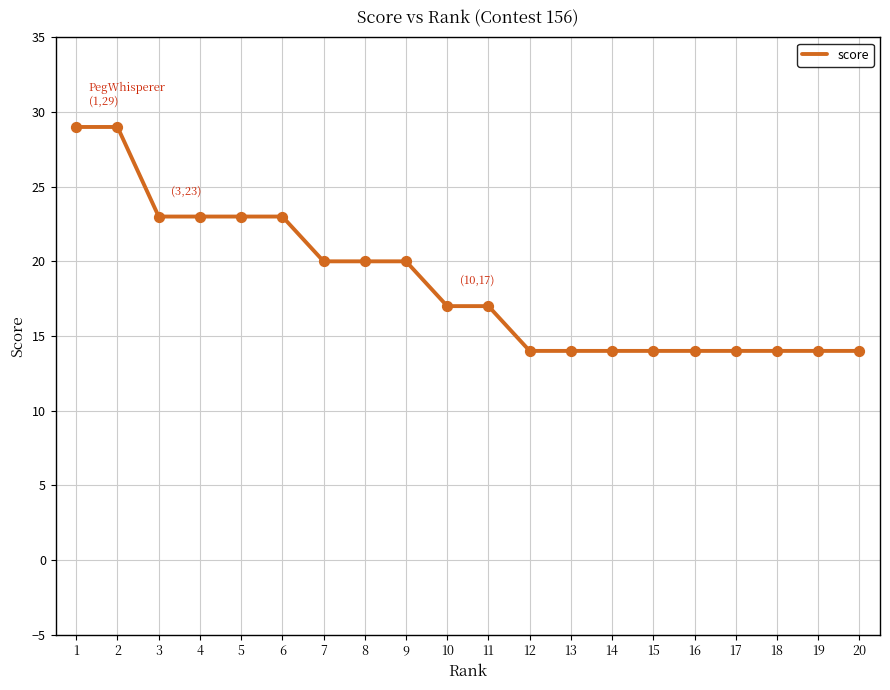

Approximately how many times larger is the value at 2 compared to 12?

2.1